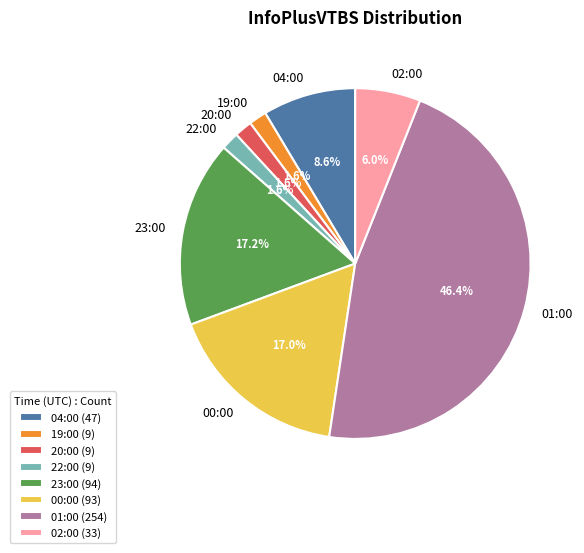

To the nearest percent, what is the combined percentage of 00:00 and 22:00?

19%